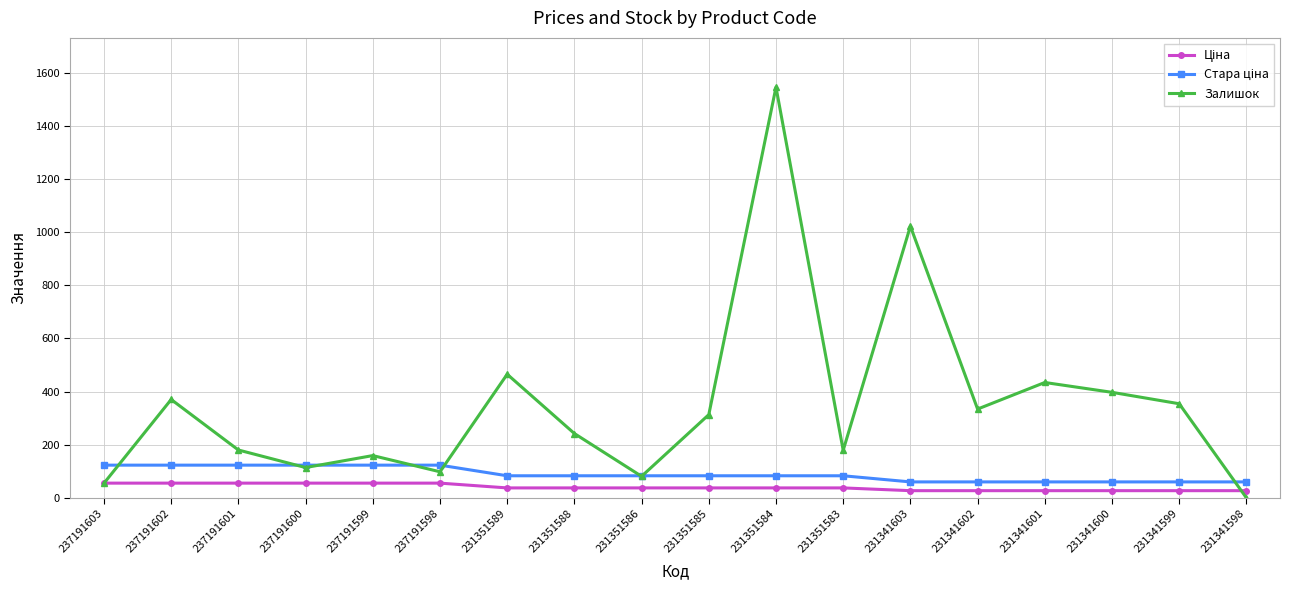

At which label is Залишок closest to 772?

231341603